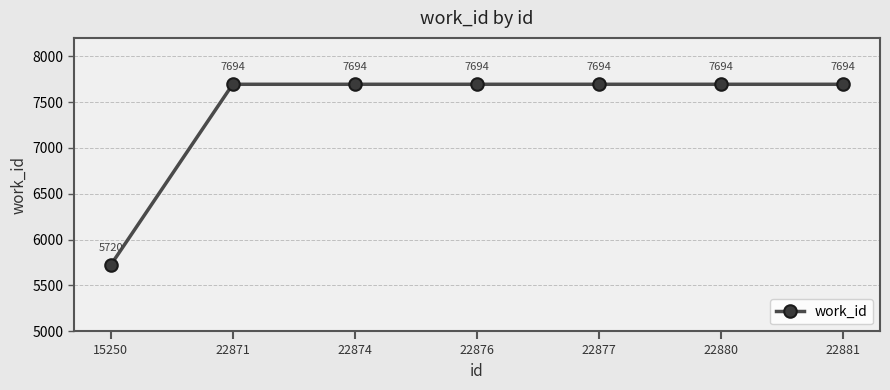

What is the minimum value shown in the chart?

5720